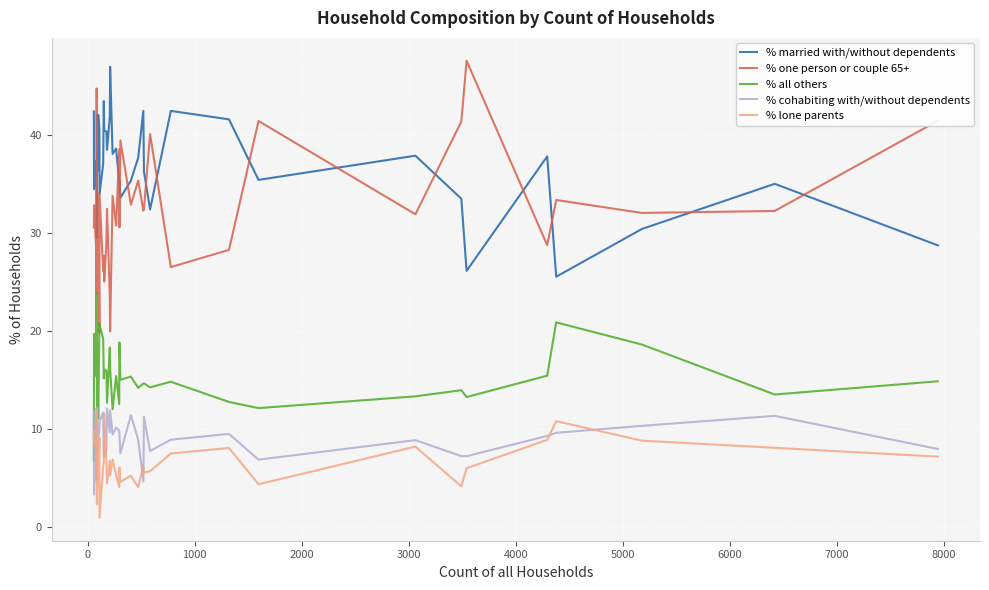

How many data points in % all others are above 15?

20